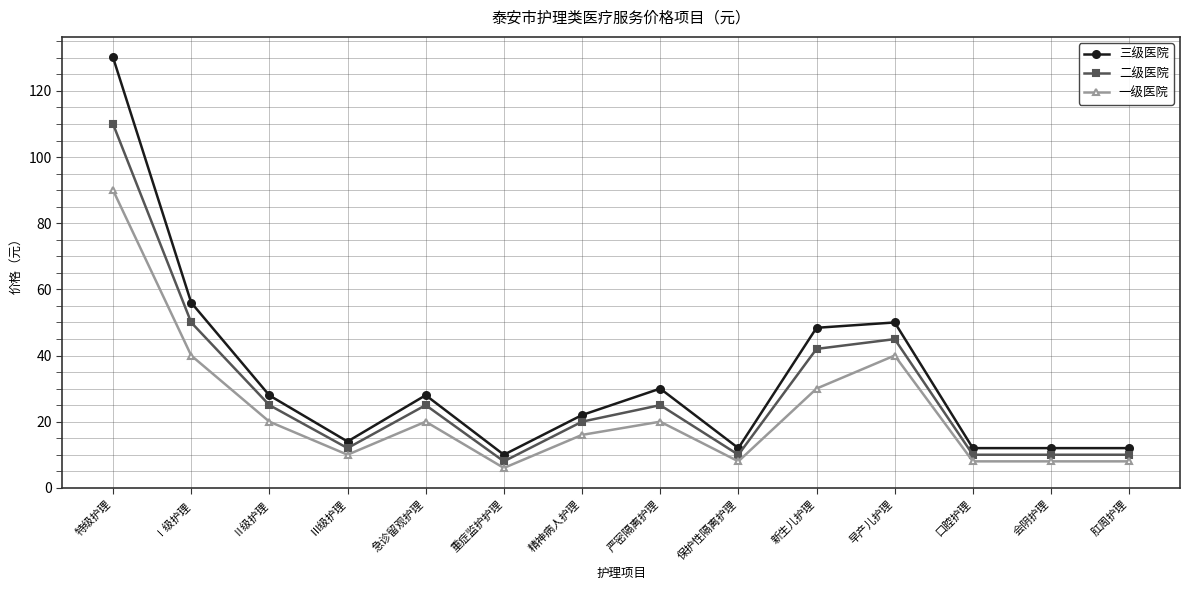

What is the label of the 3rd point from the right?

口腔护理